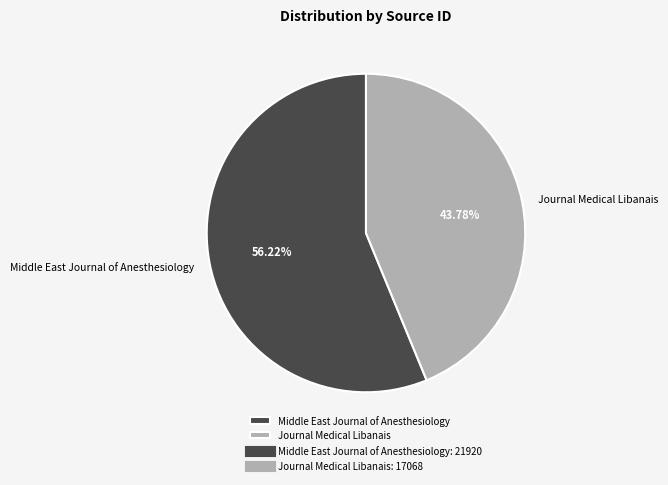

Which slice is the largest?

Middle East Journal of Anesthesiology